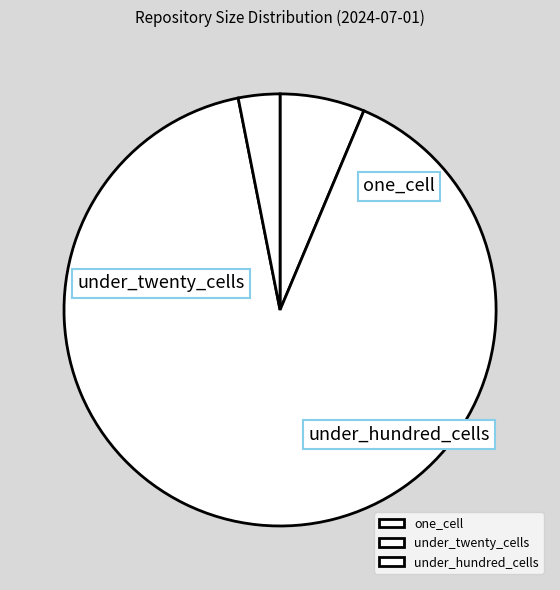

Do under_twenty_cells and under_hundred_cells together represent more than half of the pie?

Yes